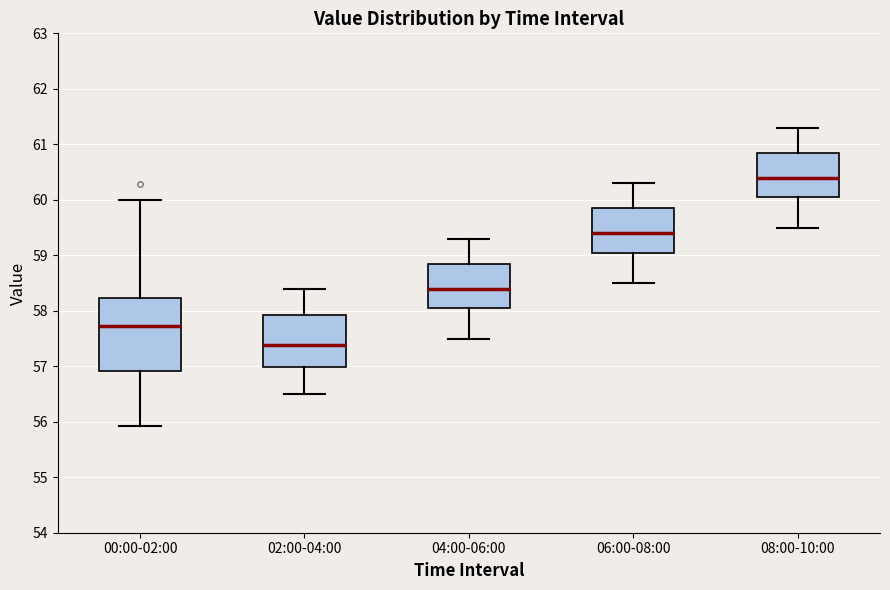

Reading left to right, read every box against the y-axis: the position of its median line, the range the box covers, and the ends of its whiskers. The values are not printed on the chart, so give them approximately, as read against the axis.

00:00-02:00: median 57.7, box 56.9 to 58.2, whiskers 55.9 to 60.0
02:00-04:00: median 57.4, box 57.0 to 57.9, whiskers 56.5 to 58.4
04:00-06:00: median 58.4, box 58.1 to 58.9, whiskers 57.5 to 59.3
06:00-08:00: median 59.4, box 59.1 to 59.9, whiskers 58.5 to 60.3
08:00-10:00: median 60.4, box 60.1 to 60.9, whiskers 59.5 to 61.3